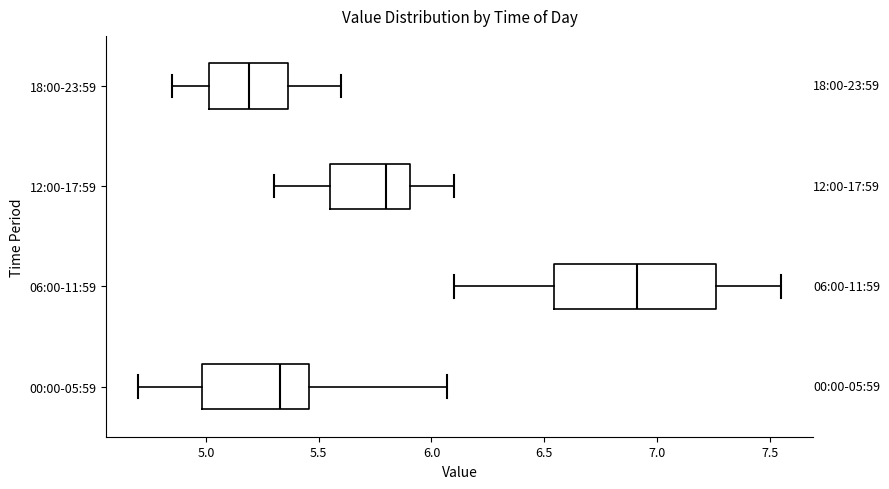

Which box is the widest, from its left edge to its right edge?

06:00-11:59